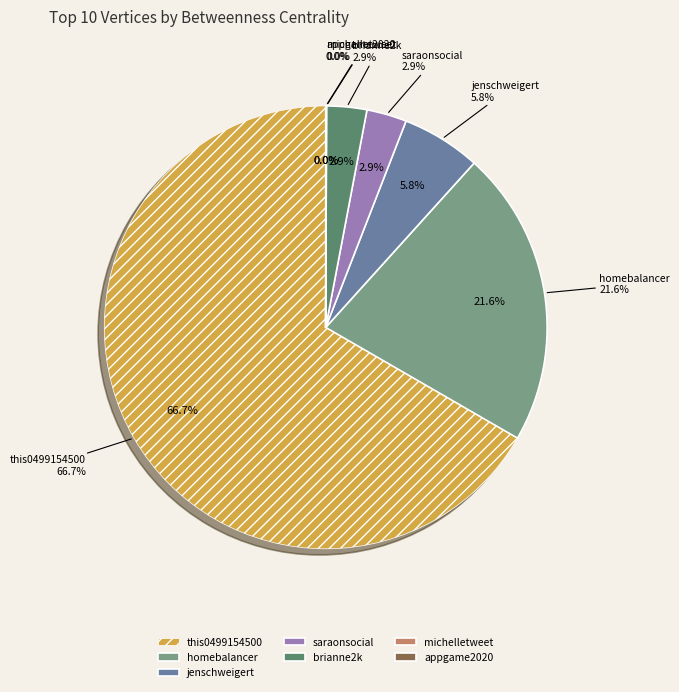

Is it true that michelletweet is 0% of the pie?

True